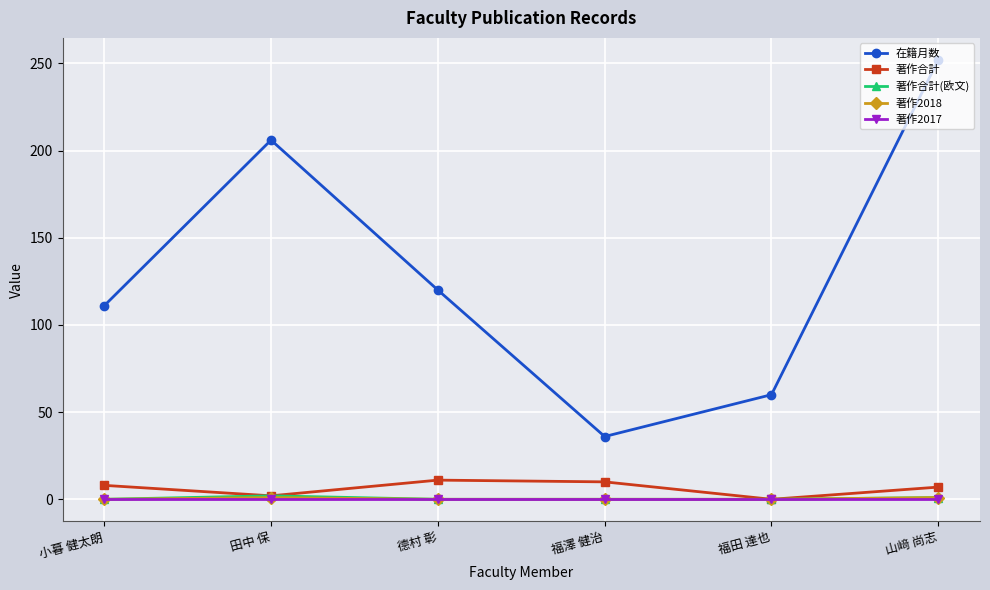

What position from the left is 田中 保?

2